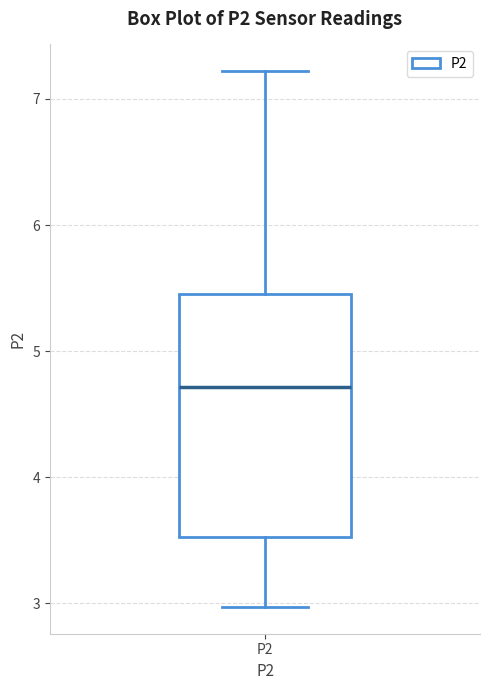

Read this box plot against the y-axis: the position of the median line, the range covered by the box, and the ends of both whiskers. The values are not printed on the chart, so give them approximately, as read against the axis.

median 4.7, box 3.5 to 5.5, whiskers 3.0 to 7.2